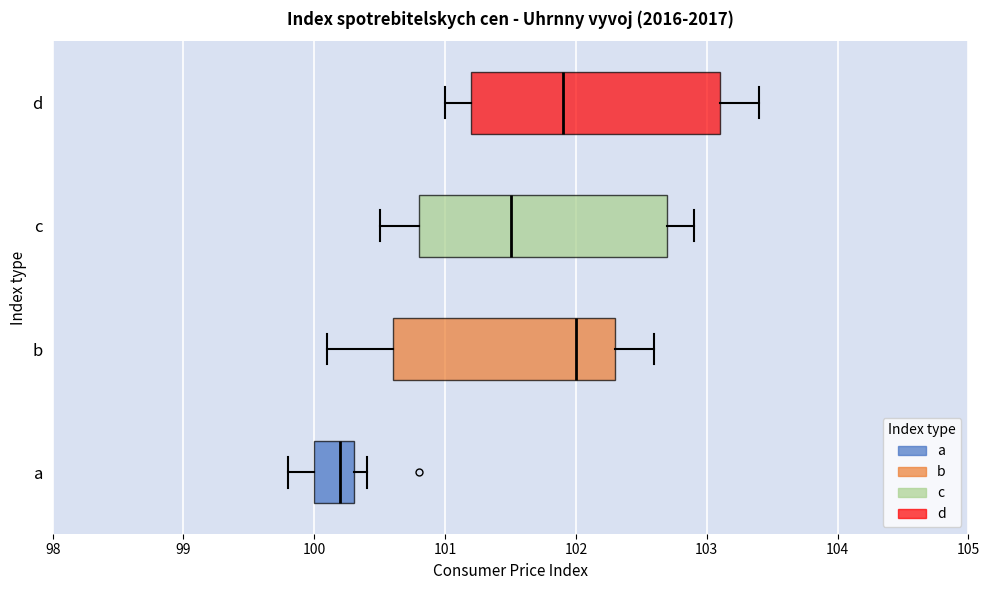

Reading bottom to top, transcribe this box plot: for each box, give where its median line is, the range the box spans, and where its two whiskers end, as read against the x-axis. The values are not printed on the chart, so give them approximately, as read against the axis.

a: median 100.2, box 100.0 to 100.3, whiskers 99.8 to 100.4
b: median 102.0, box 100.6 to 102.3, whiskers 100.1 to 102.6
c: median 101.5, box 100.8 to 102.7, whiskers 100.5 to 102.9
d: median 101.9, box 101.2 to 103.1, whiskers 101.0 to 103.4